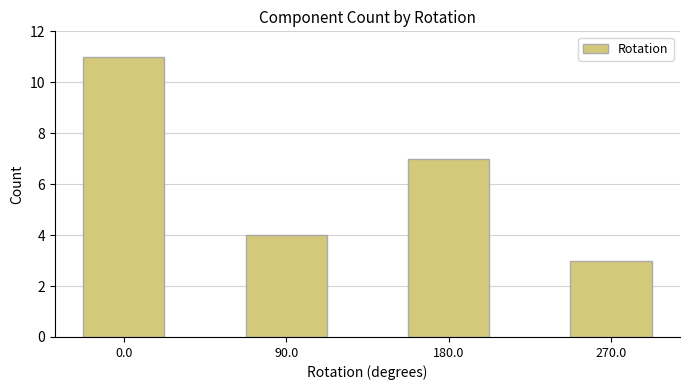

The chart shows a value of 2 at 90.0. True or false?

False